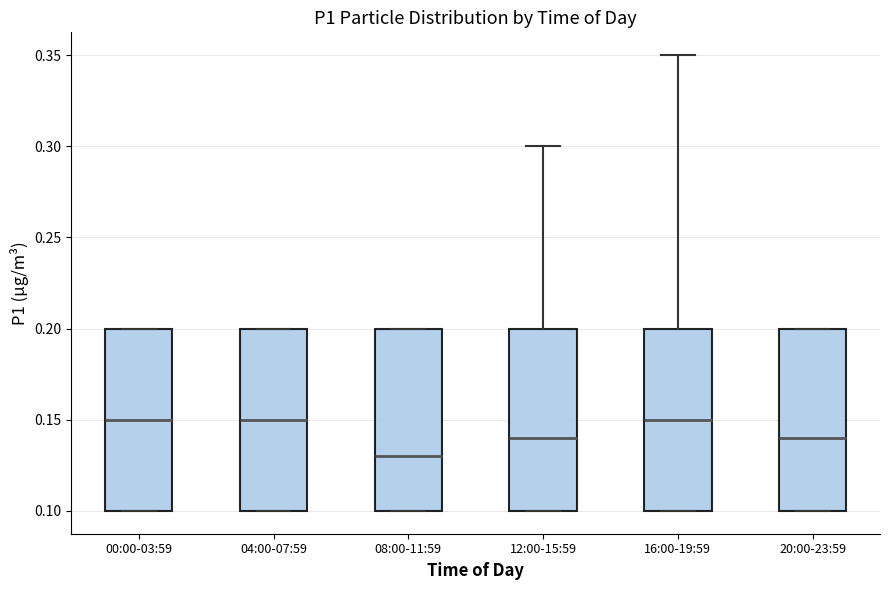

Reading left to right, transcribe this box plot: for each box, give where its median line is, the range the box spans, and where its two whiskers end, as read against the y-axis. The values are not printed on the chart, so give them approximately, as read against the axis.

00:00-03:59: median 0.15, box 0.10 to 0.20, whiskers 0.10 to 0.20
04:00-07:59: median 0.15, box 0.10 to 0.20, whiskers 0.10 to 0.20
08:00-11:59: median 0.13, box 0.10 to 0.20, whiskers 0.10 to 0.20
12:00-15:59: median 0.14, box 0.10 to 0.20, whiskers 0.10 to 0.30
16:00-19:59: median 0.15, box 0.10 to 0.20, whiskers 0.10 to 0.35
20:00-23:59: median 0.14, box 0.10 to 0.20, whiskers 0.10 to 0.20